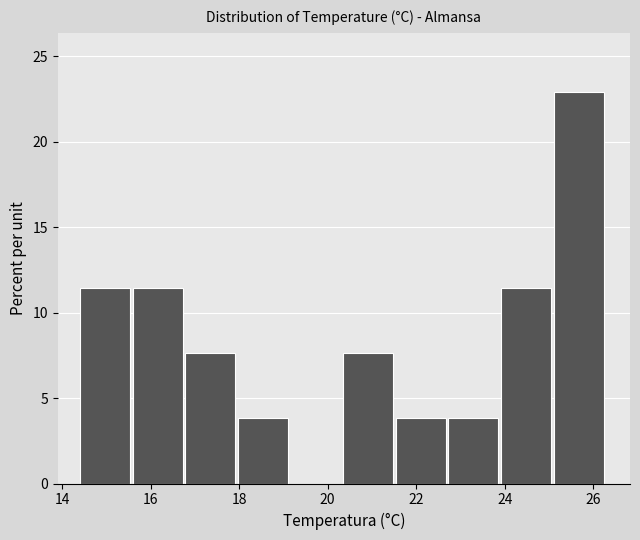

Over which range of the x-axis is the bar tallest?

25.2 to 26.4